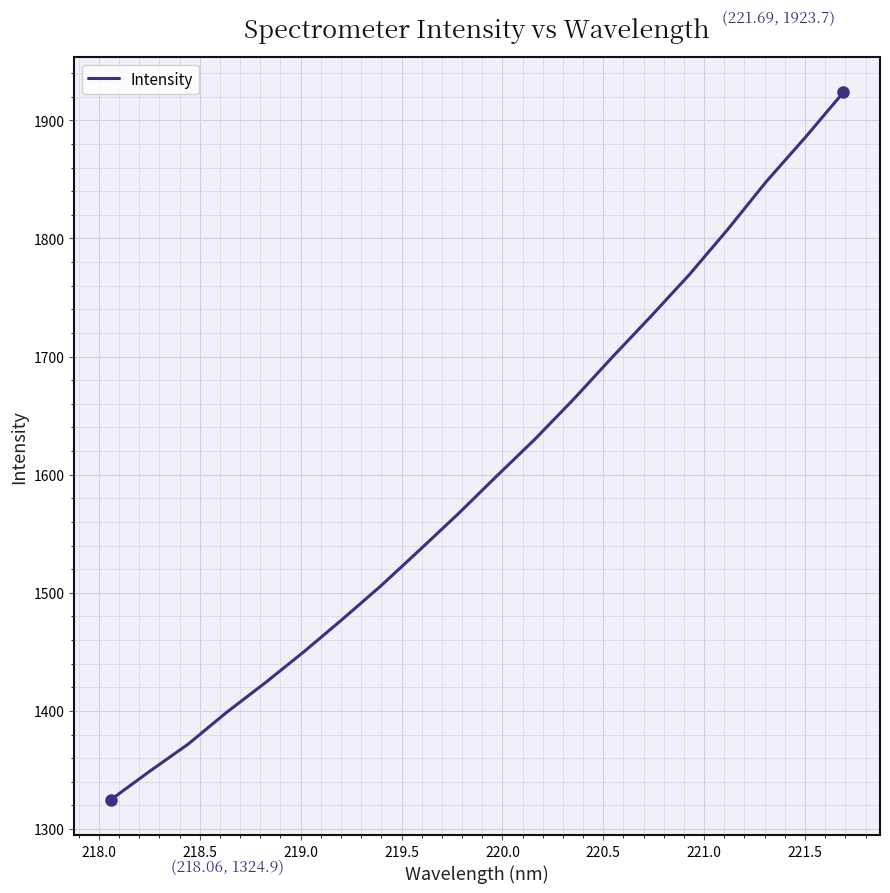

What is the difference between the maximum and minimum values?

598.8